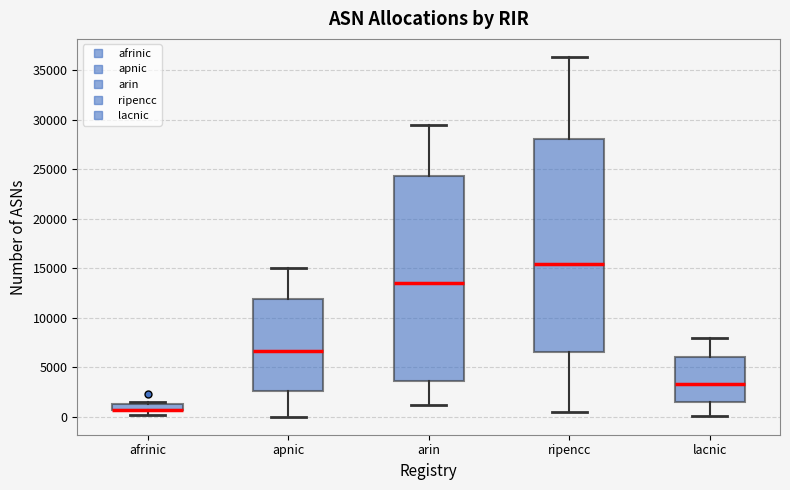

Where does the lower whisker of the box for lacnic end on the y-axis? The values are not printed on the chart, so give them approximately, as read against the axis.

0